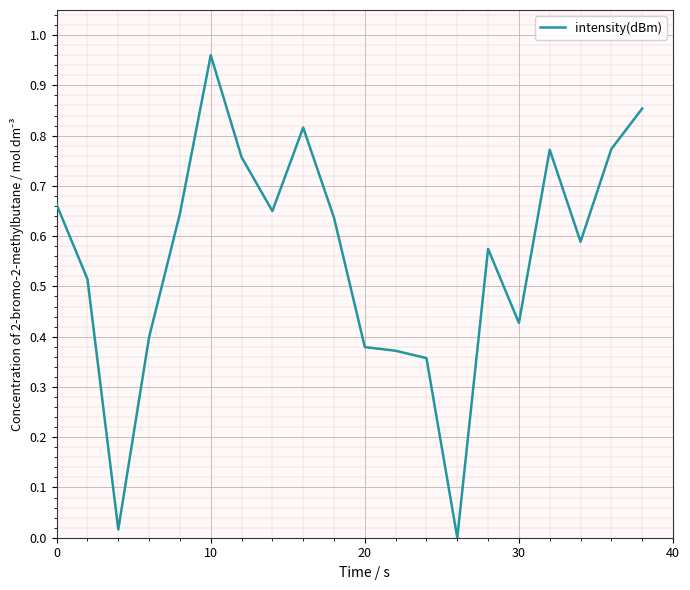

How many distinct data groups are displayed?

1